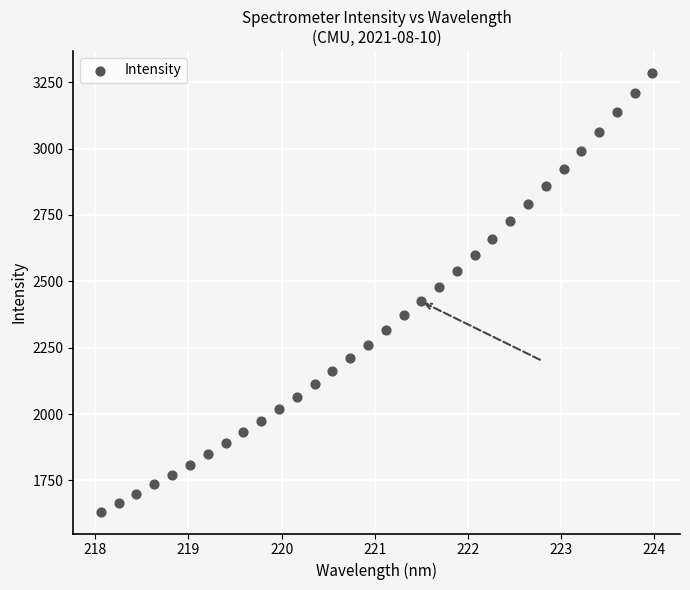

What is the range of X values (max minus min)?

5.9